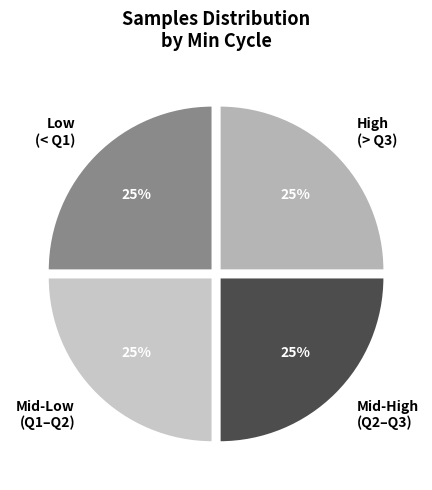

The Low (< Q1) slice represents 38% of the pie. True or false?

False